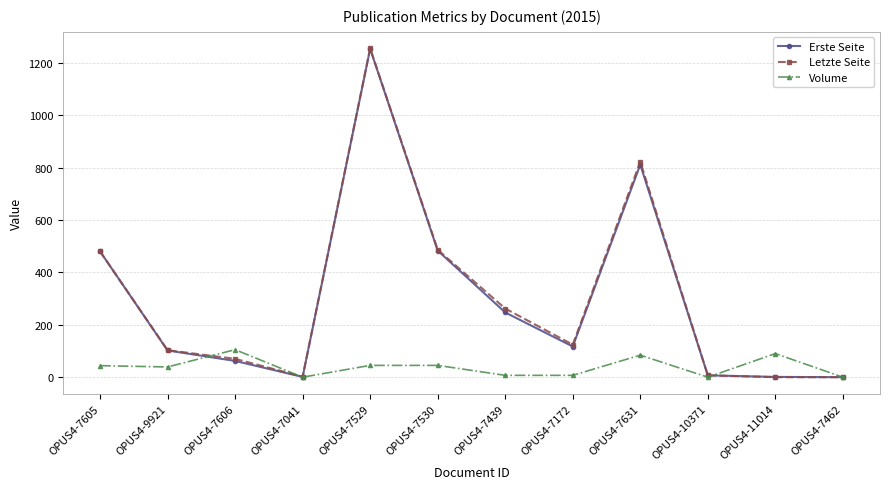

Is it true that Volume equals 142 at OPUS4-7631?

False